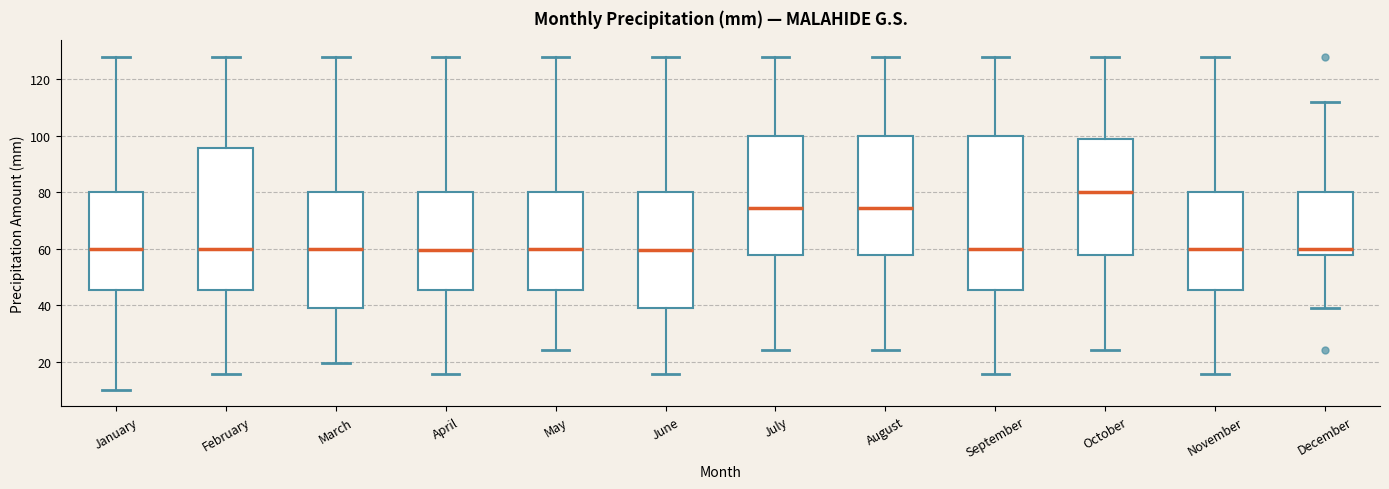

Which box is the tallest, from its lower edge to its upper edge?

September